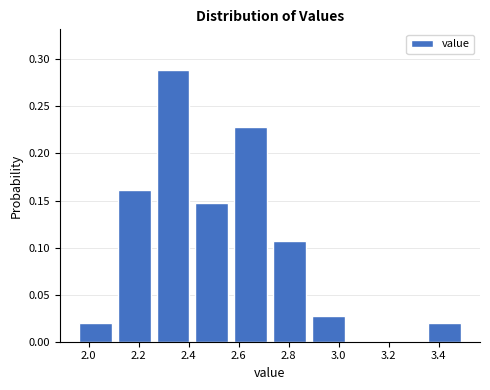

Over which range of the x-axis is the bar tallest?

2.260 to 2.415